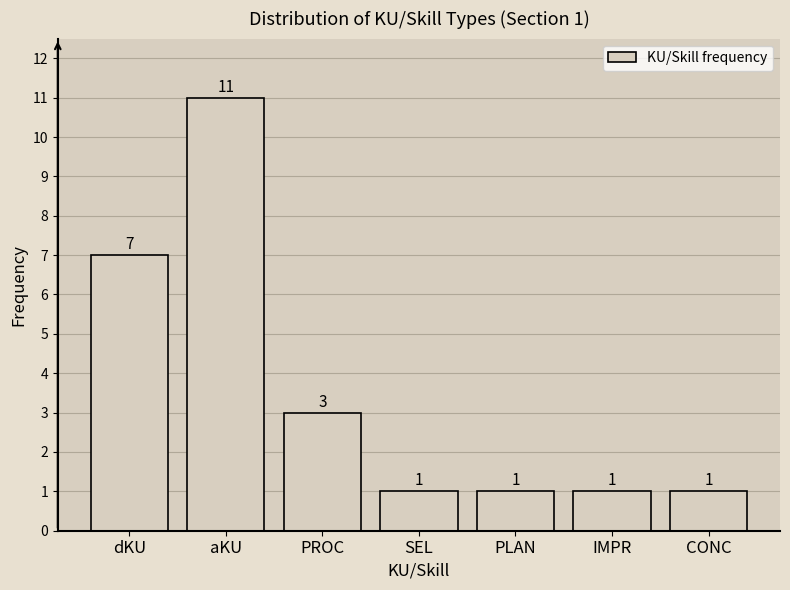

Reading left to right, extract all data points from this chart.

dKU=7	aKU=11	PROC=3	SEL=1	PLAN=1	IMPR=1	CONC=1